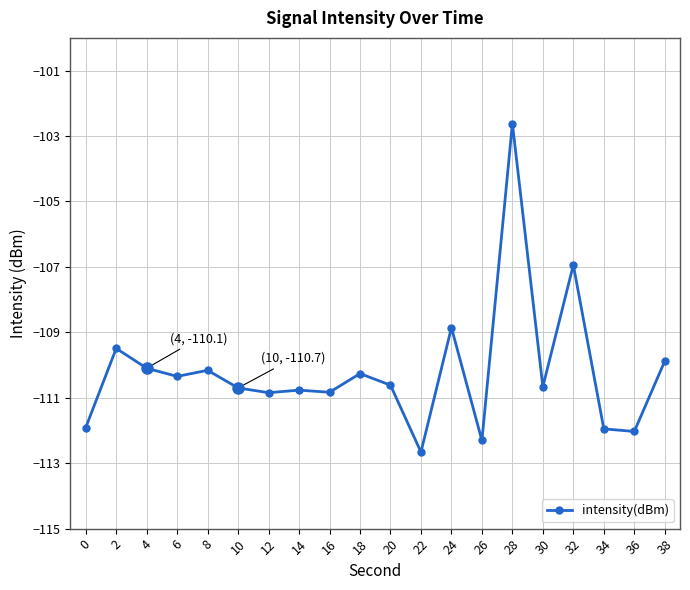

At which category does the data reach its first local peak?

2